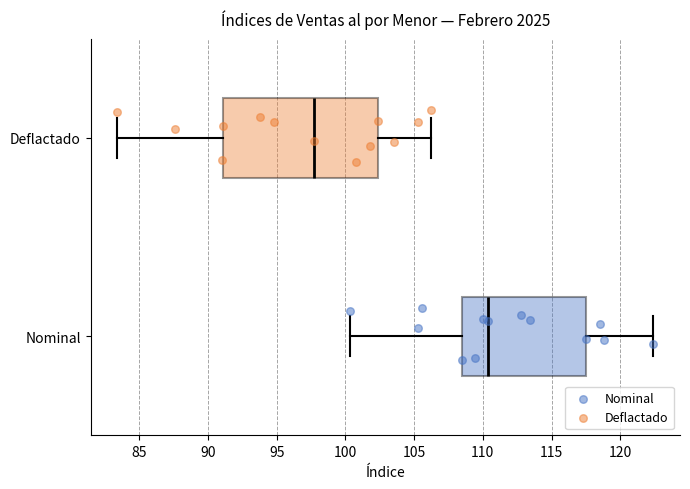

Which box has the furthest to the left median line?

Deflactado